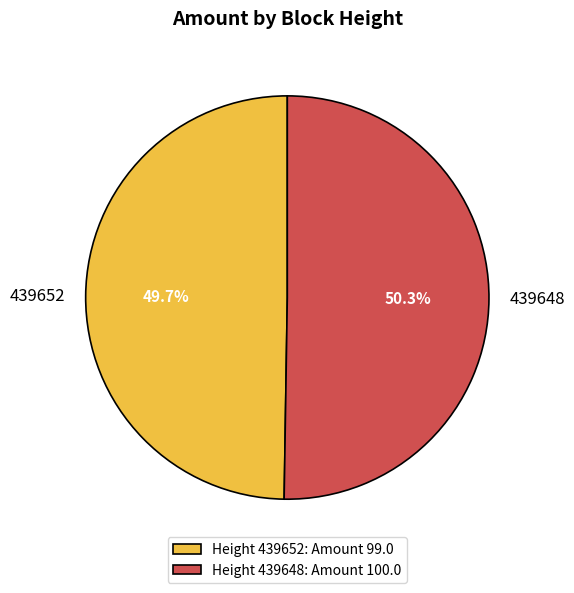

Which slice is the largest?

439648